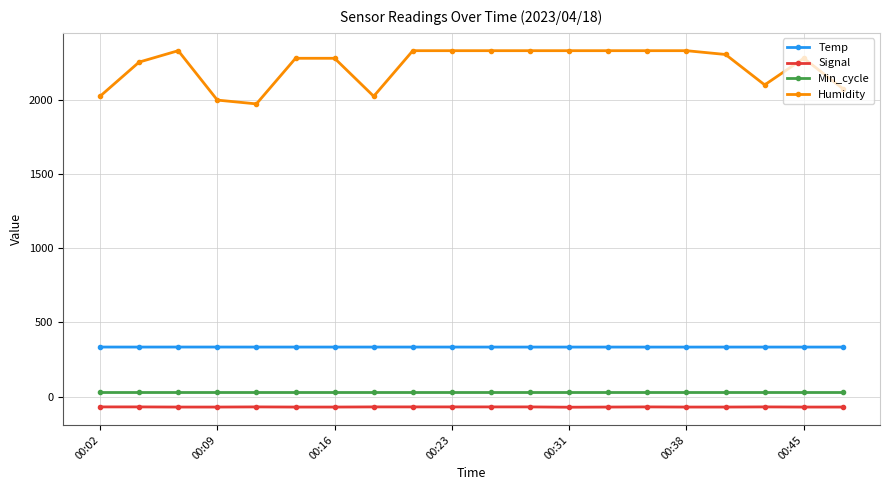

True or false: Signal and Min_cycle intersect in this chart.

False